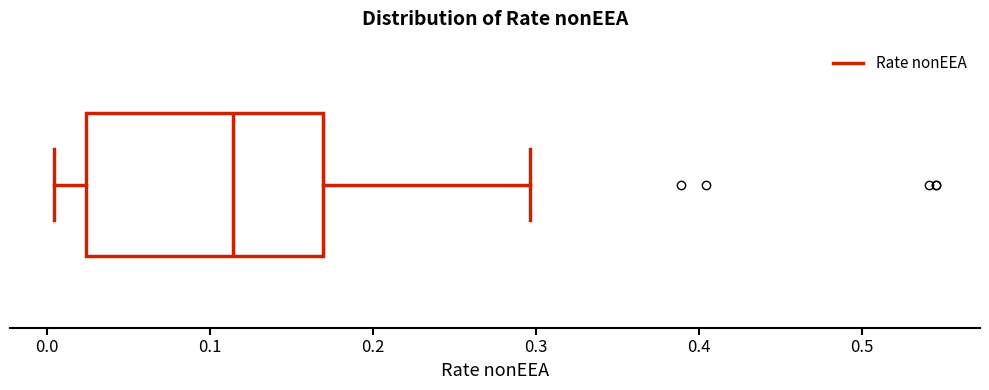

Transcribe this box plot: give where the median line is, the range the box spans, and where the two whiskers end, as read against the x-axis. The values are not printed on the chart, so give them approximately, as read against the axis.

median 0.11, box 0.02 to 0.17, whiskers 0.00 to 0.30